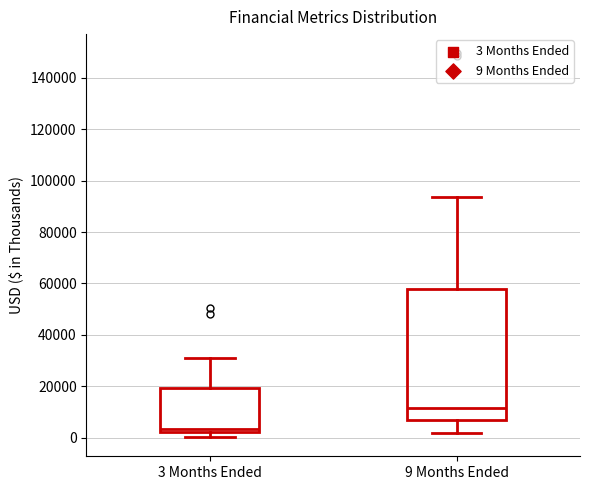

Which box's median line is the lowest?

3 Months Ended